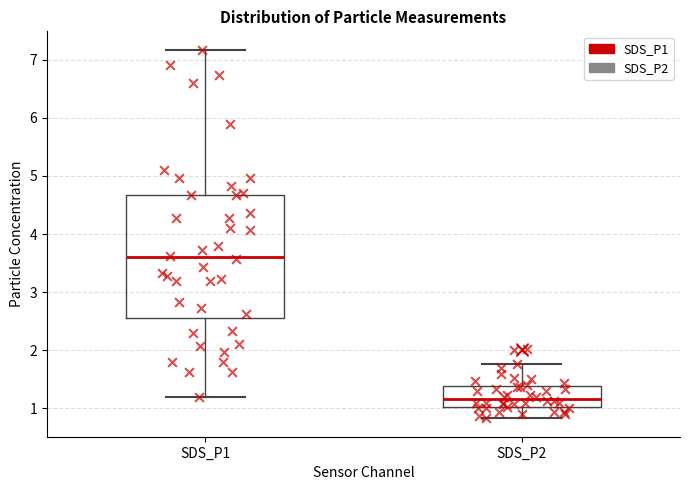

Reading left to right, read every box against the y-axis: the position of its median line, the range the box covers, and the ends of its whiskers. The values are not printed on the chart, so give them approximately, as read against the axis.

SDS_P1: median 3.6, box 2.6 to 4.7, whiskers 1.2 to 7.2
SDS_P2: median 1.2, box 1.0 to 1.4, whiskers 0.8 to 1.8